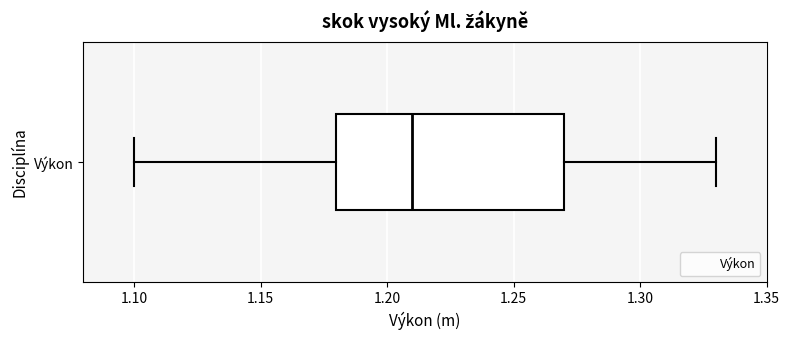

Read this box plot against the x-axis: the position of the median line, the range covered by the box, and the ends of both whiskers. The values are not printed on the chart, so give them approximately, as read against the axis.

median 1.21, box 1.18 to 1.27, whiskers 1.10 to 1.33